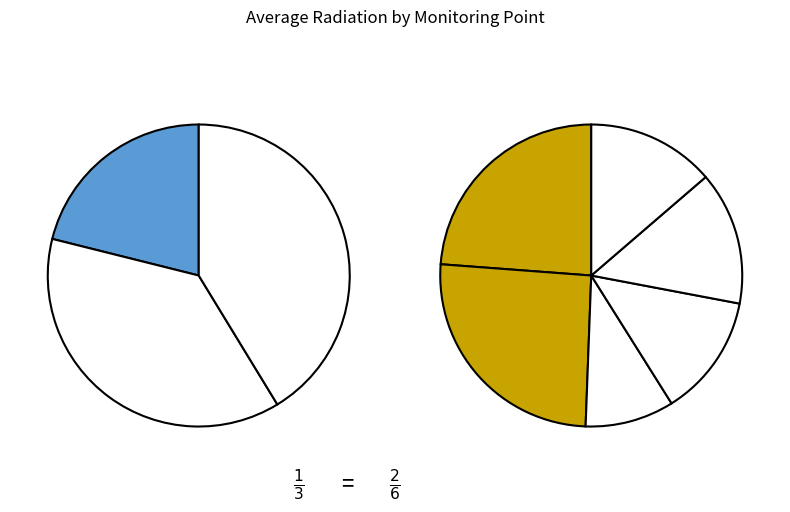

Does MP-6 represent more than half of the total?

No